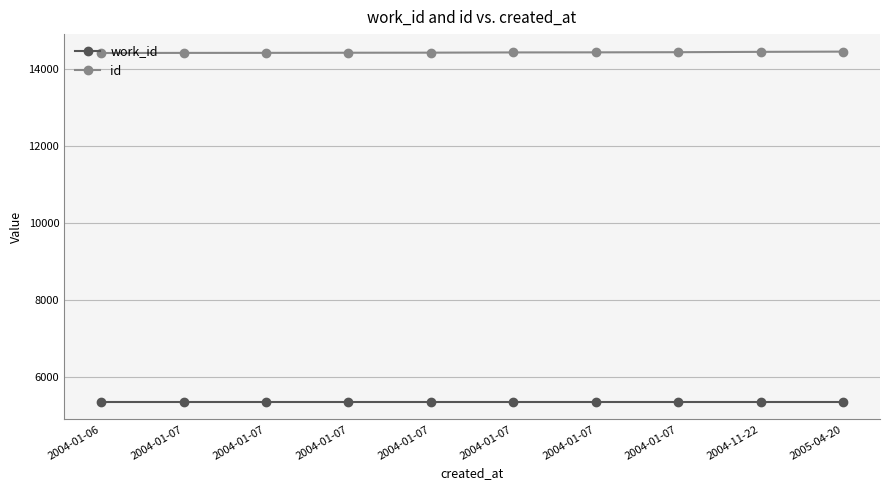

What are all the series names shown in the legend?

work_id, id